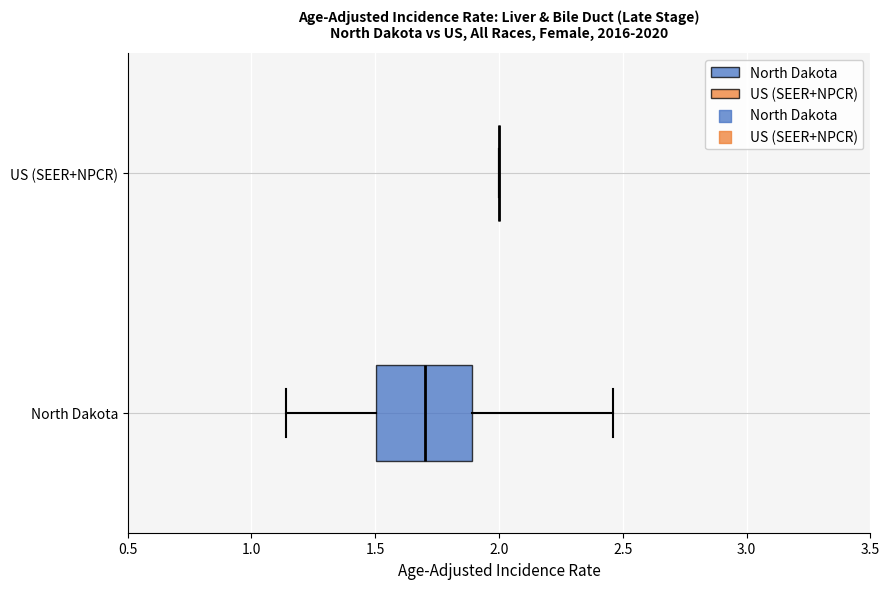

Reading bottom to top, transcribe this box plot: for each box, give where its median line is, the range the box spans, and where its two whiskers end, as read against the x-axis. The values are not printed on the chart, so give them approximately, as read against the axis.

North Dakota: median 1.70, box 1.50 to 1.90, whiskers 1.15 to 2.45
US (SEER+NPCR): box collapsed to a line at 2.00, whiskers 2.00 to 2.00